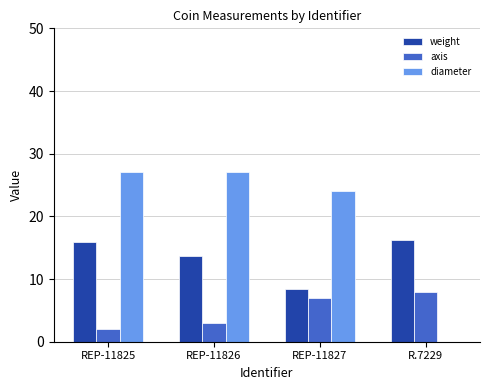

What is the average value of the diameter series?

19.5